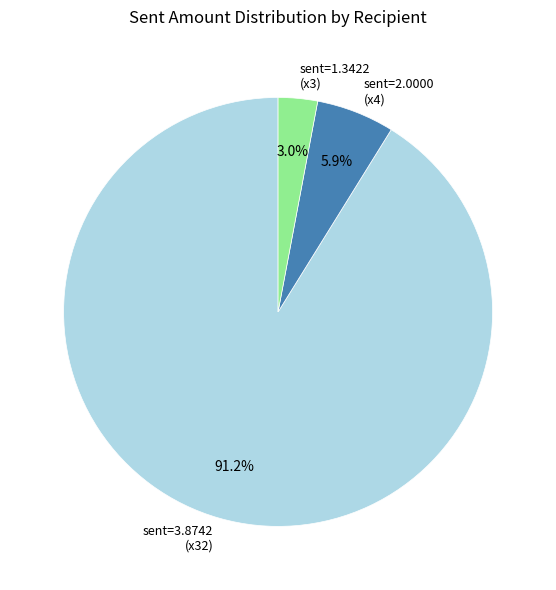

To the nearest percent, what is the average slice percentage?

33%